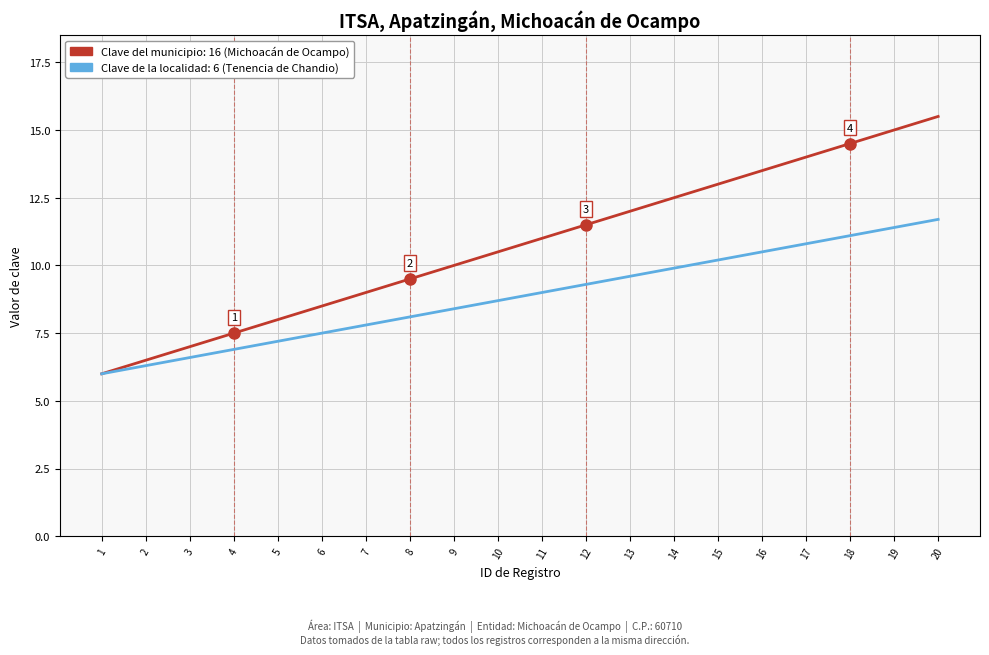

How many lines are shown in the chart?

2